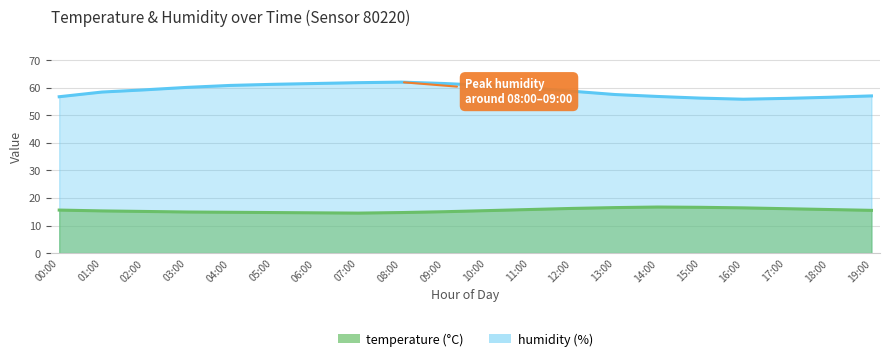

The humidity series shows 82.8 at 01:00. True or false?

False